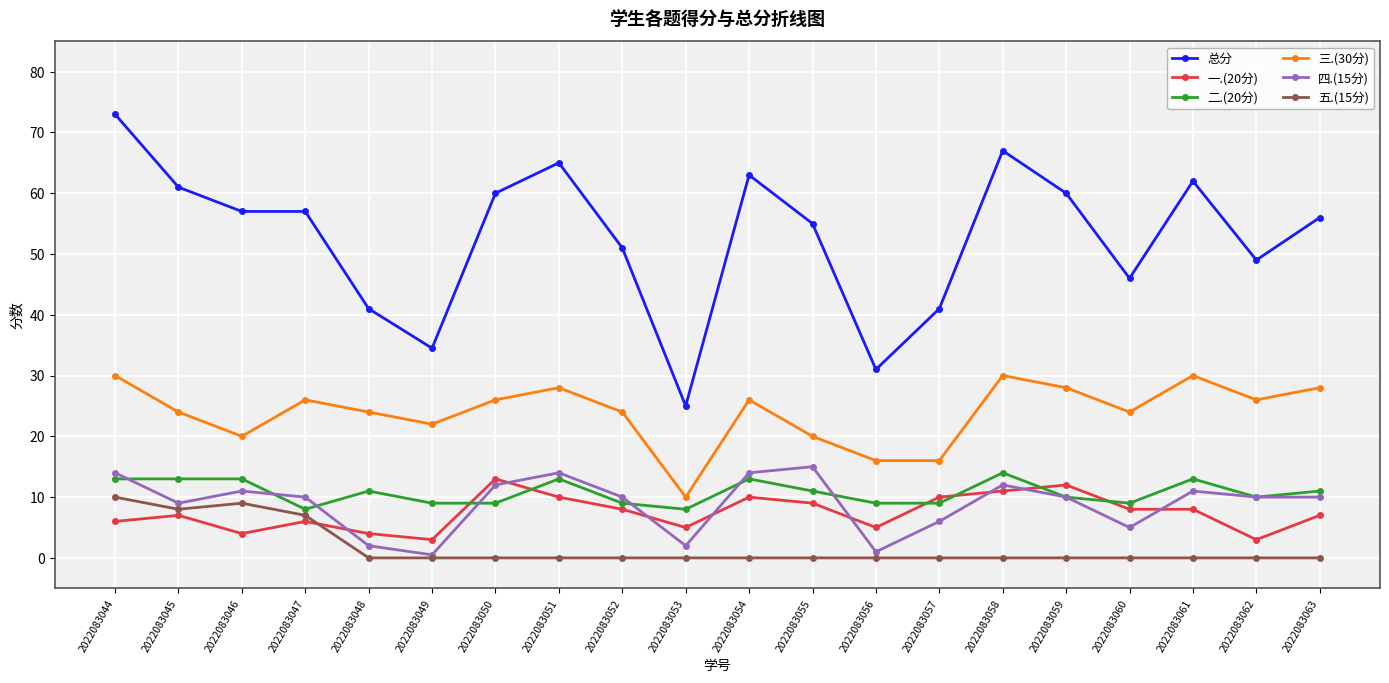

Read the 总分 value at 2022083052.

51.0